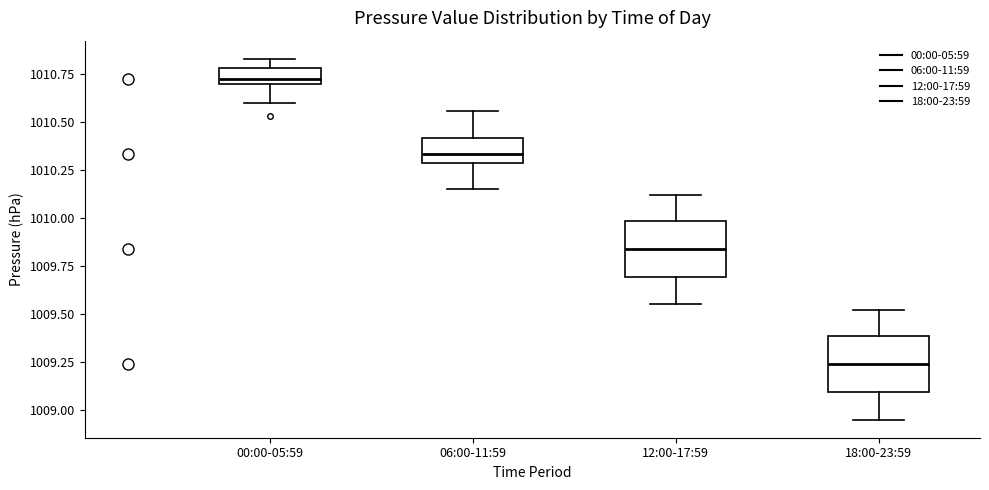

Reading left to right, transcribe this box plot: for each box, give where its median line is, the range the box spans, and where its two whiskers end, as read against the y-axis. The values are not printed on the chart, so give them approximately, as read against the axis.

00:00-05:59: median 1010.75, box 1010.70 to 1010.80, whiskers 1010.60 to 1010.85
06:00-11:59: median 1010.35, box 1010.30 to 1010.40, whiskers 1010.15 to 1010.55
12:00-17:59: median 1009.85, box 1009.70 to 1010.00, whiskers 1009.55 to 1010.10
18:00-23:59: median 1009.25, box 1009.10 to 1009.40, whiskers 1008.95 to 1009.50